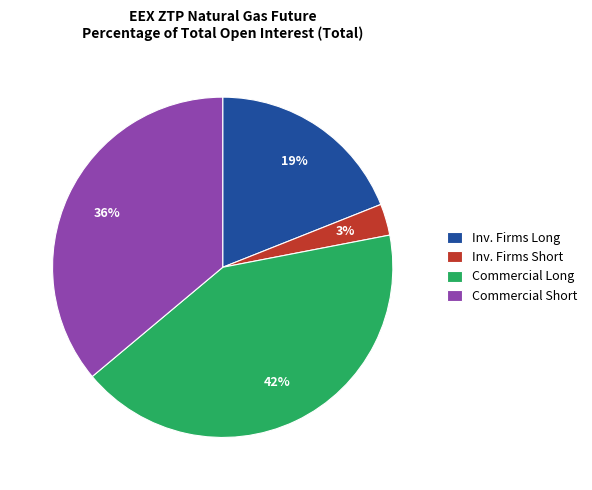

Which slice is the largest?

Commercial Long